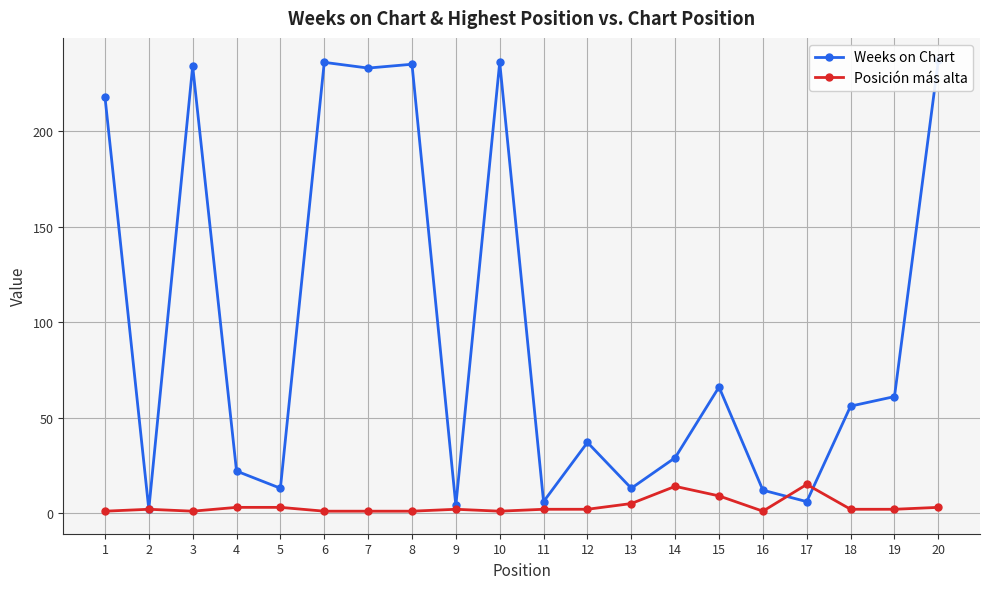

What are all the series names shown in the legend?

Weeks on Chart, Posición más alta